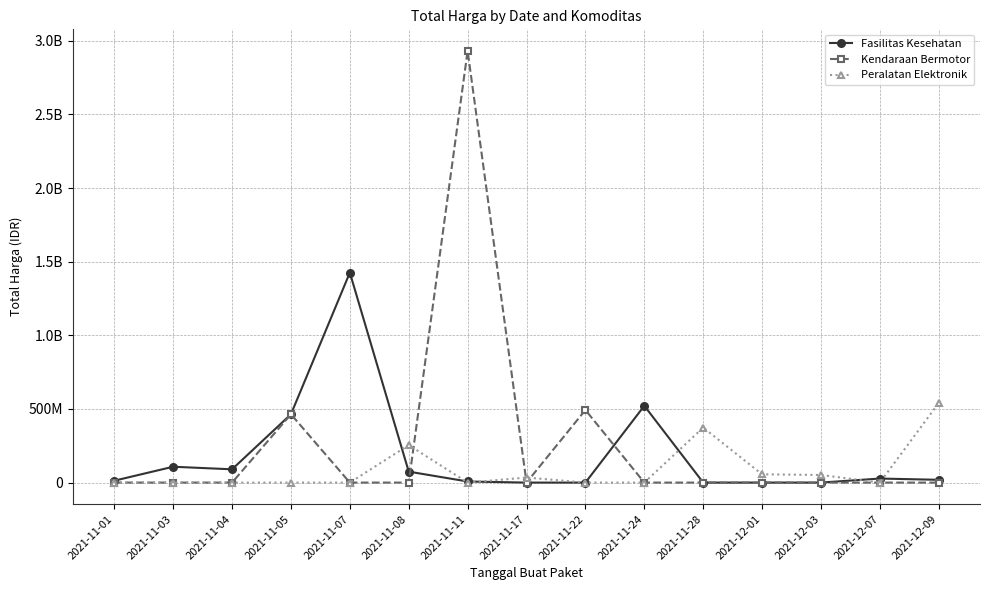

List the series in order of their peak value, highest first.

Kendaraan Bermotor, Fasilitas Kesehatan, Peralatan Elektronik